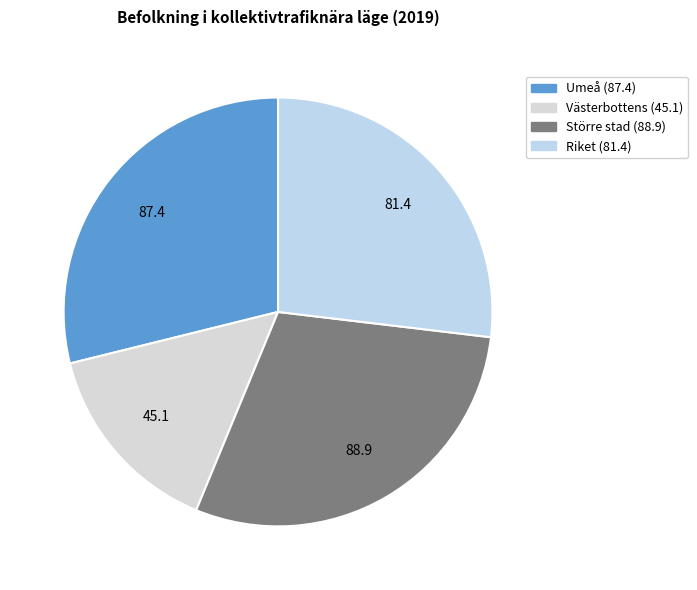

How many slices are in this pie chart?

4